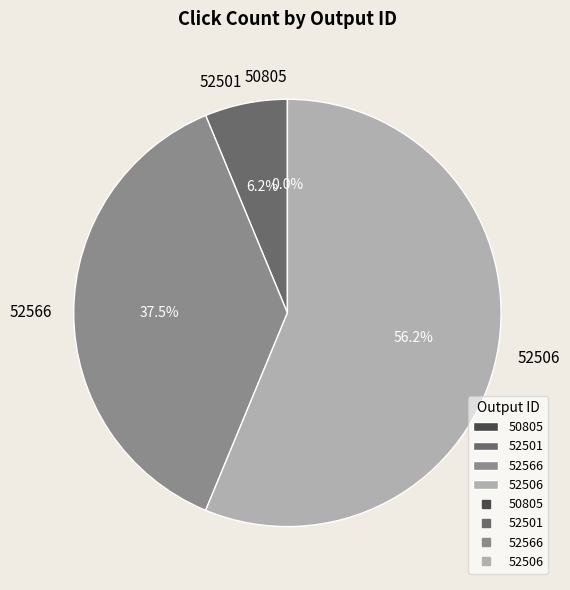

To the nearest percent, what is the average slice percentage?

25%